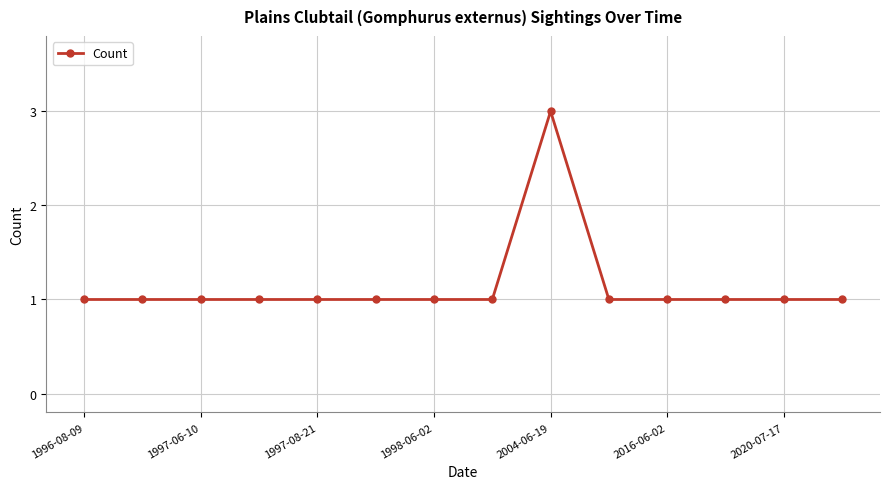

What is the value of the 6th point from the left?

1